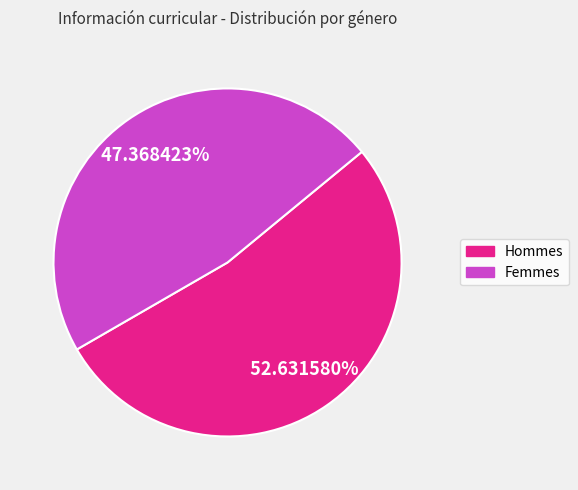

Is there a majority slice in this chart?

Yes